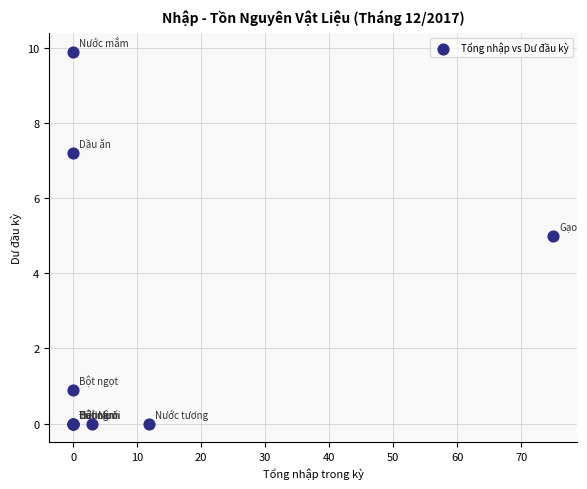

What Y value in the scatter plot is closest to 4?

5.0